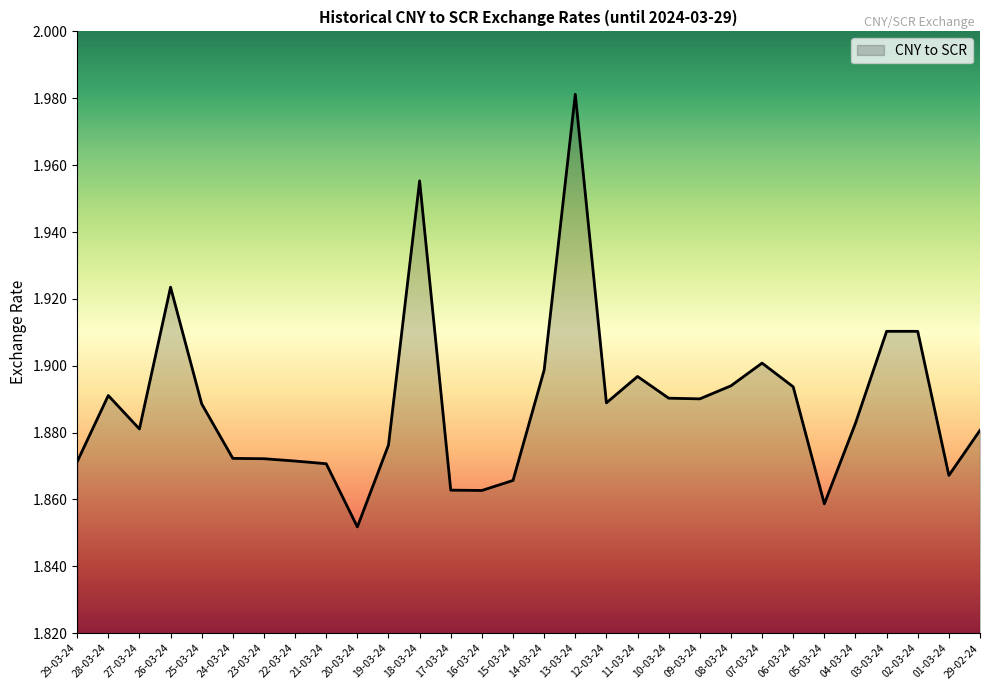

Between 18-03-24 and 23-03-24, which is larger?

18-03-24